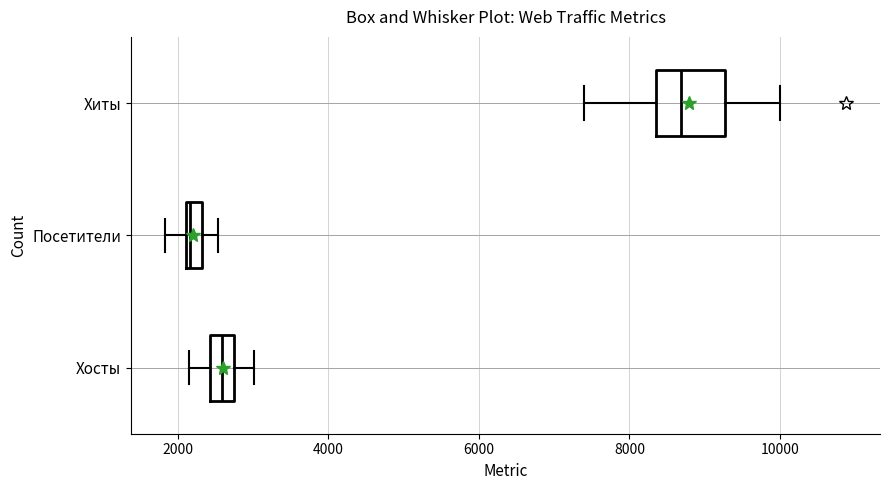

Which box has the furthest to the right median line?

Хиты